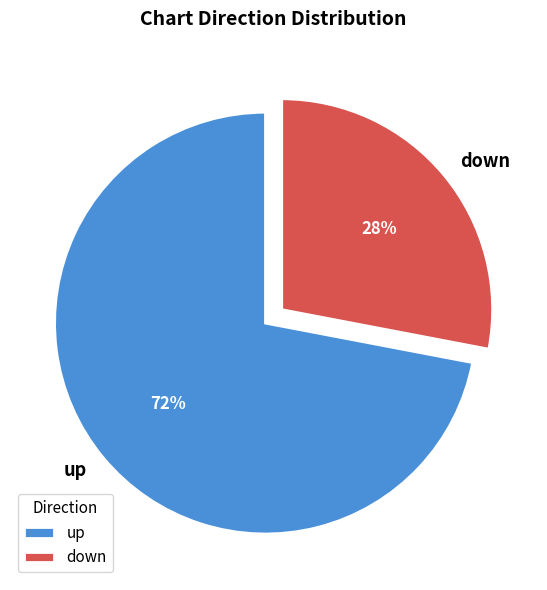

To the nearest percent, what is the combined percentage of down and up?

100%